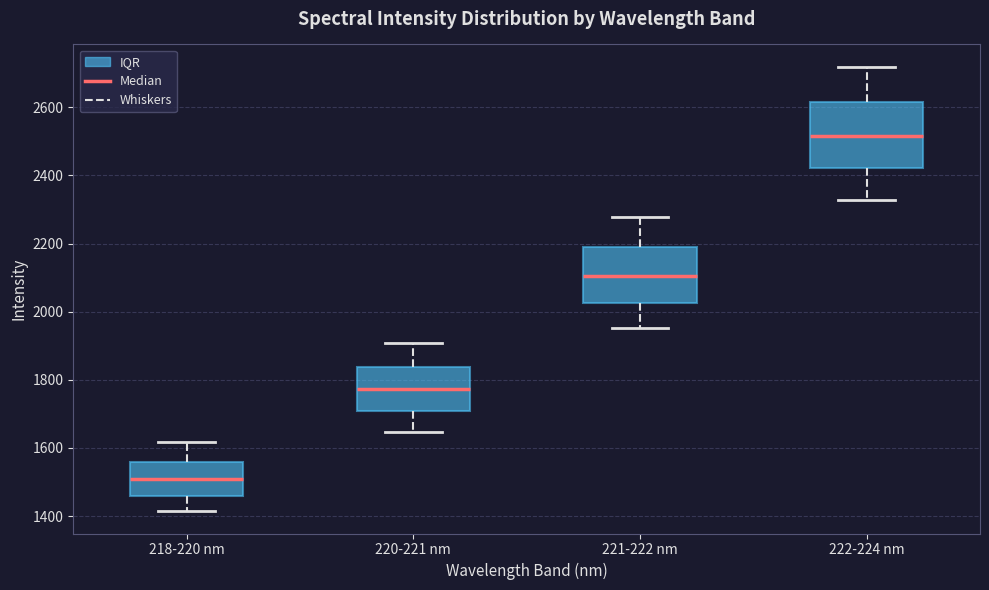

Which box is the tallest, from its lower edge to its upper edge?

222-224 nm